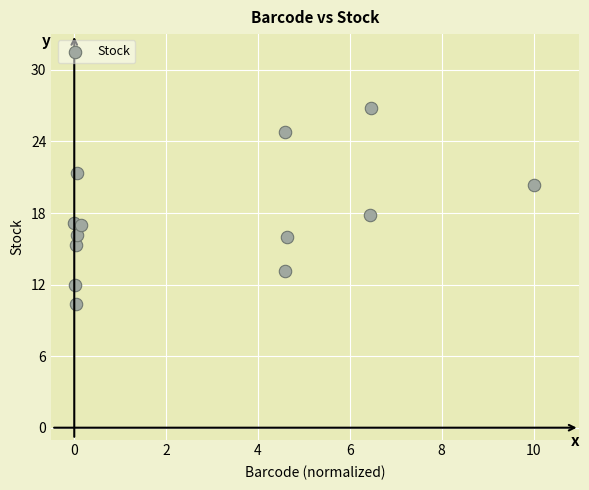

What is the range of X values (max minus min)?

10.0